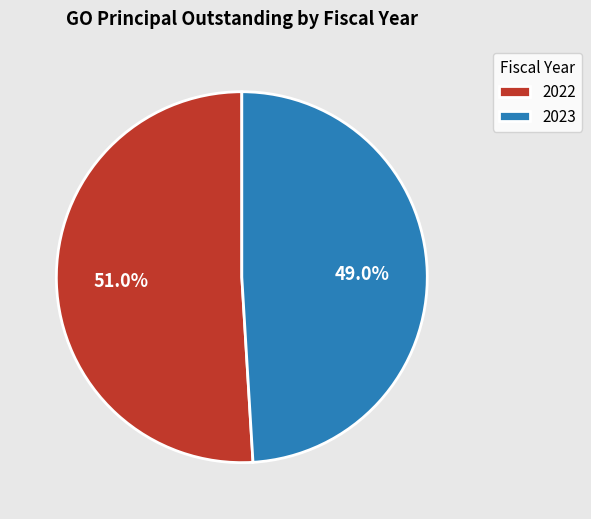

How much of the chart is everything except 2023?

51.0%